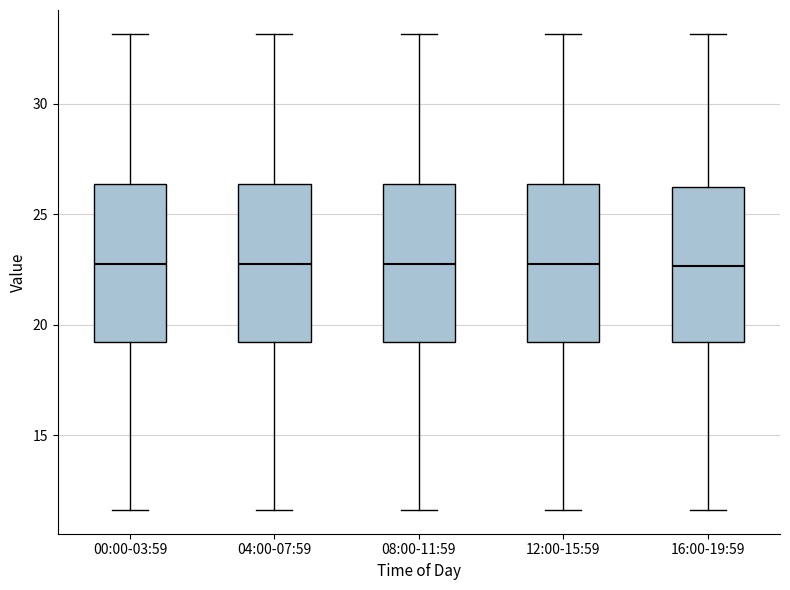

Reading left to right, transcribe this box plot: for each box, give where its median line is, the range the box spans, and where its two whiskers end, as read against the y-axis. The values are not printed on the chart, so give them approximately, as read against the axis.

00:00-03:59: median 23.0, box 19.0 to 26.5, whiskers 11.5 to 33.0
04:00-07:59: median 23.0, box 19.0 to 26.5, whiskers 11.5 to 33.0
08:00-11:59: median 23.0, box 19.0 to 26.5, whiskers 11.5 to 33.0
12:00-15:59: median 23.0, box 19.0 to 26.5, whiskers 11.5 to 33.0
16:00-19:59: median 22.5, box 19.0 to 26.0, whiskers 11.5 to 33.0